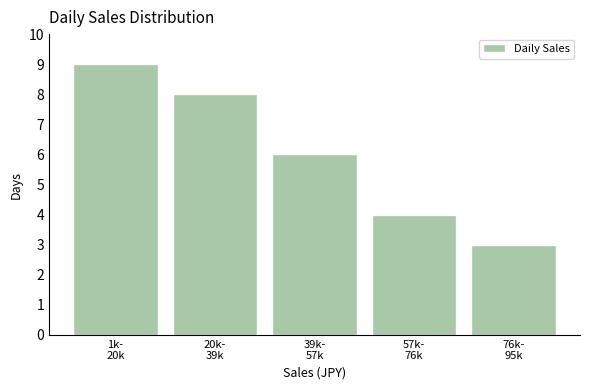

Reading right to left, list all the values displayed in this chart.

3	4	6	8	9